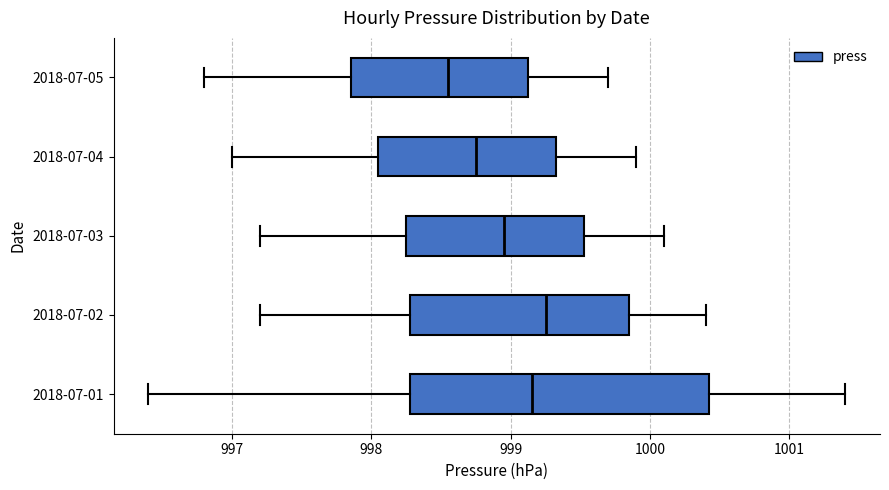

Reading bottom to top, read every box against the x-axis: the position of its median line, the range the box covers, and the ends of its whiskers. The values are not printed on the chart, so give them approximately, as read against the axis.

2018-07-01: median 999.2, box 998.3 to 1000.4, whiskers 996.4 to 1001.4
2018-07-02: median 999.3, box 998.3 to 999.9, whiskers 997.2 to 1000.4
2018-07-03: median 999.0, box 998.3 to 999.5, whiskers 997.2 to 1000.1
2018-07-04: median 998.8, box 998.1 to 999.3, whiskers 997.0 to 999.9
2018-07-05: median 998.6, box 997.9 to 999.1, whiskers 996.8 to 999.7